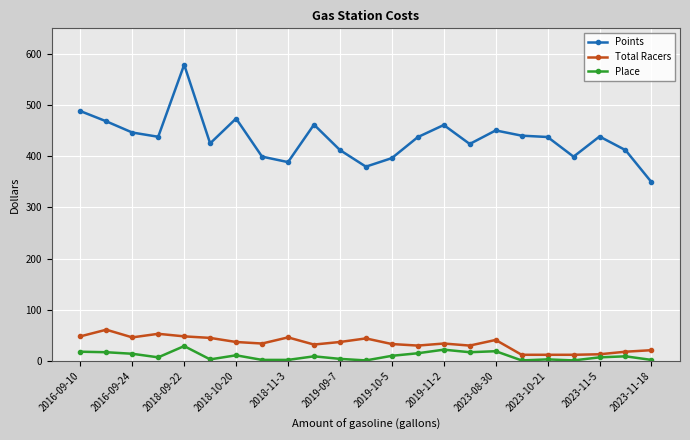

True or false: Points and Place intersect in this chart.

False